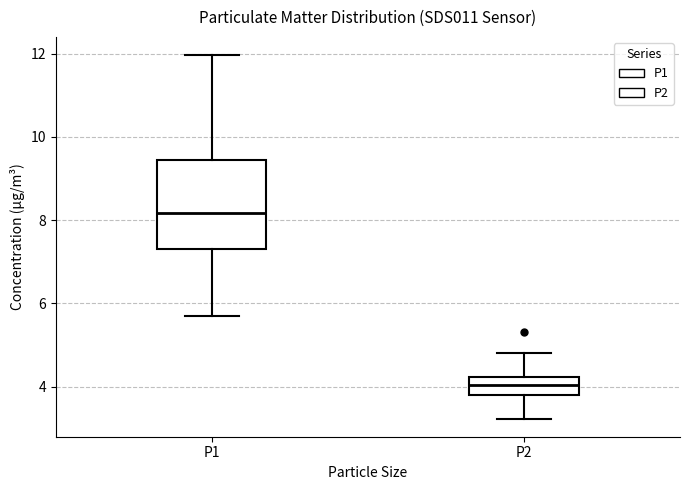

Reading left to right, transcribe this box plot: for each box, give where its median line is, the range the box spans, and where its two whiskers end, as read against the y-axis. The values are not printed on the chart, so give them approximately, as read against the axis.

P1: median 8.2, box 7.4 to 9.4, whiskers 5.8 to 12.0
P2: median 4.0, box 3.8 to 4.2, whiskers 3.2 to 4.8